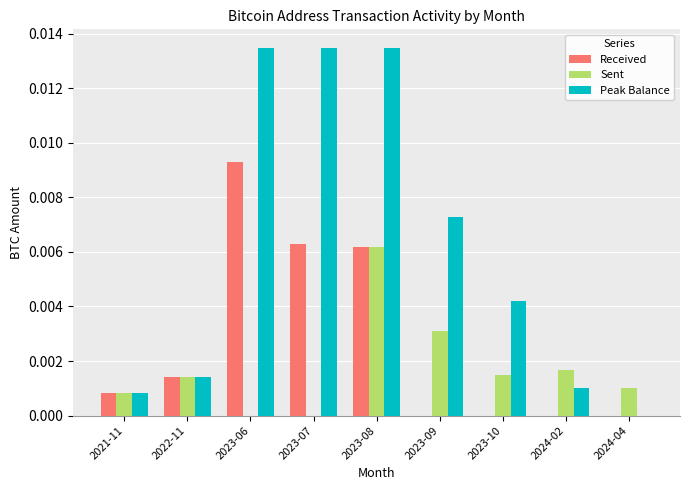

At which category is the sum across all series the highest?

2023-08